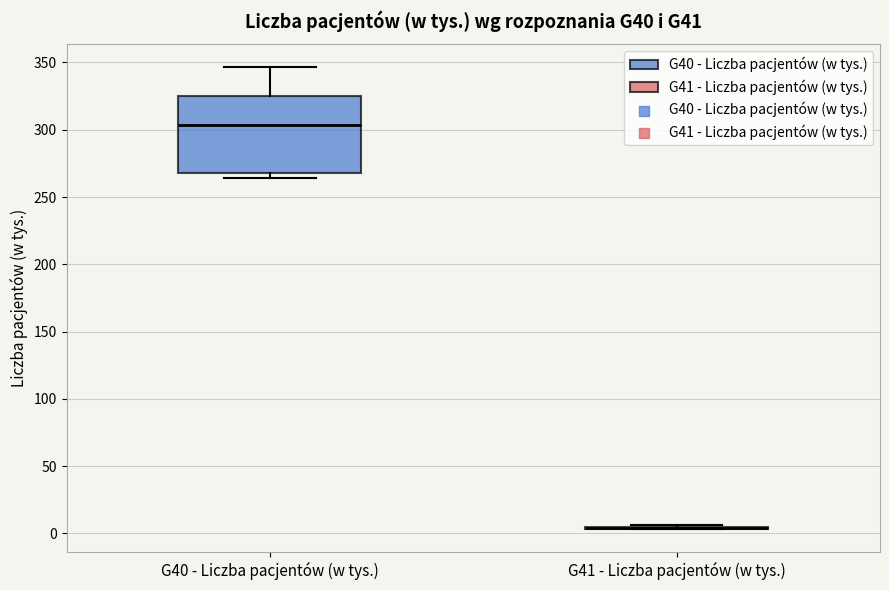

Reading left to right, transcribe this box plot: for each box, give where its median line is, the range the box spans, and where its two whiskers end, as read against the y-axis. The values are not printed on the chart, so give them approximately, as read against the axis.

G40 - Liczba pacjentów (w tys.): median 305, box 270 to 325, whiskers 265 to 345
G41 - Liczba pacjentów (w tys.): box collapsed to a line at 5, whiskers 5 to 5